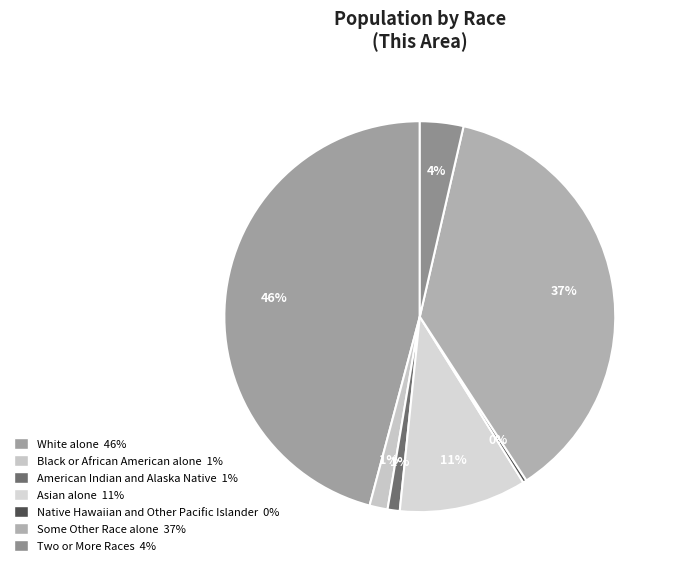

To the nearest percent, what percentage of the pie is Some Other Race alone?

37%